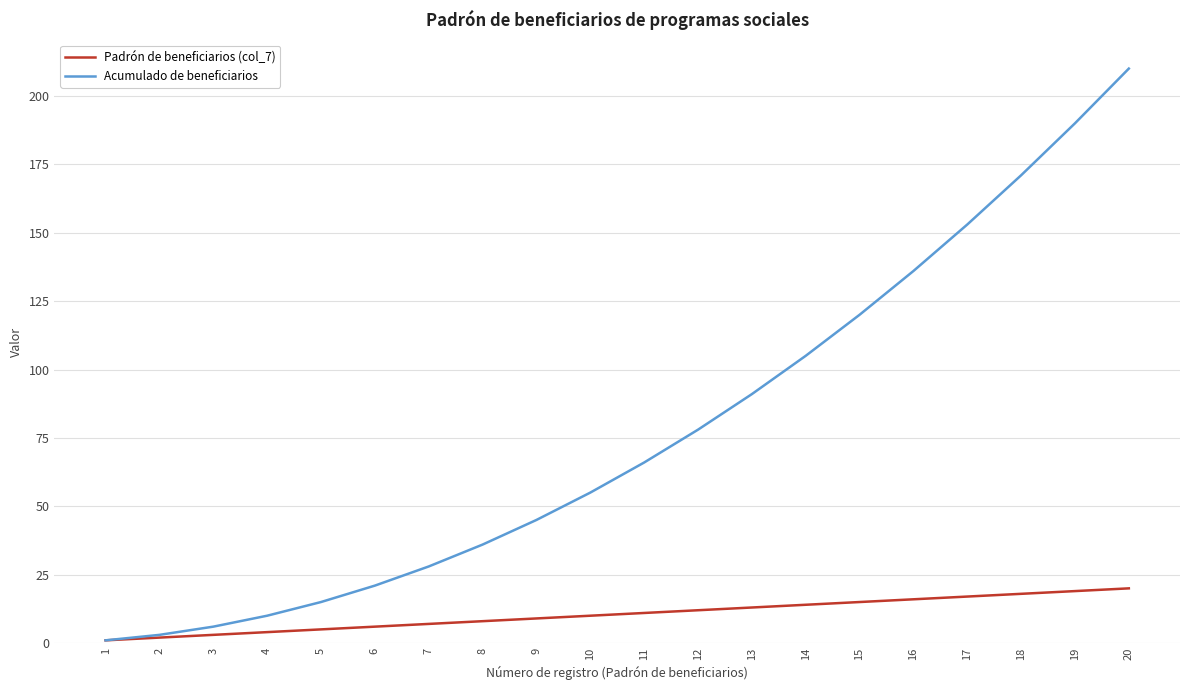

Reading right to left, list all the values displayed in this chart.

Padrón de beneficiarios (col_7): 20=20	19=19	18=18	17=17	16=16	15=15	14=14	13=13	12=12	11=11	10=10	9=9	8=8	7=7	6=6	5=5	4=4	3=3	2=2	1=1
Acumulado de beneficiarios: 20=210	19=190	18=171	17=153	16=136	15=120	14=105	13=91	12=78	11=66	10=55	9=45	8=36	7=28	6=21	5=15	4=10	3=6	2=3	1=1